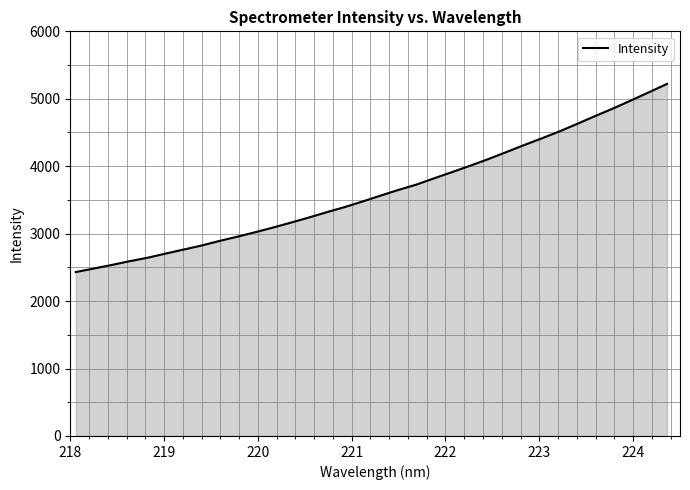

What is the minimum value shown in the chart?

2430.8